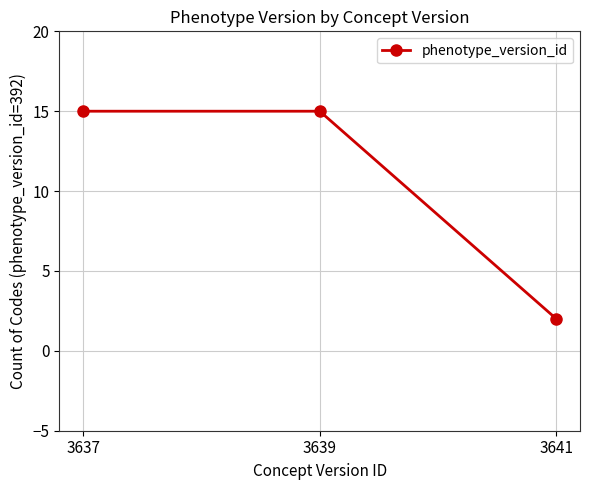

What is the difference between the maximum and minimum values?

13